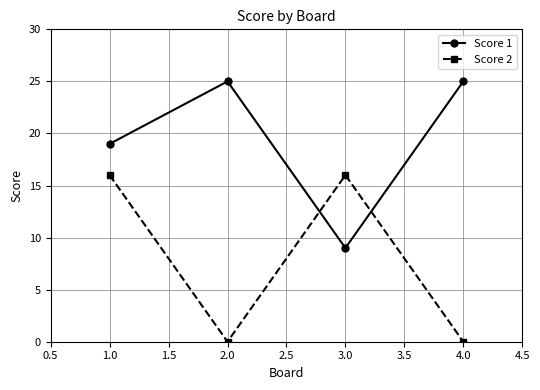

How many Score 1 values are between 19 and 25?

3